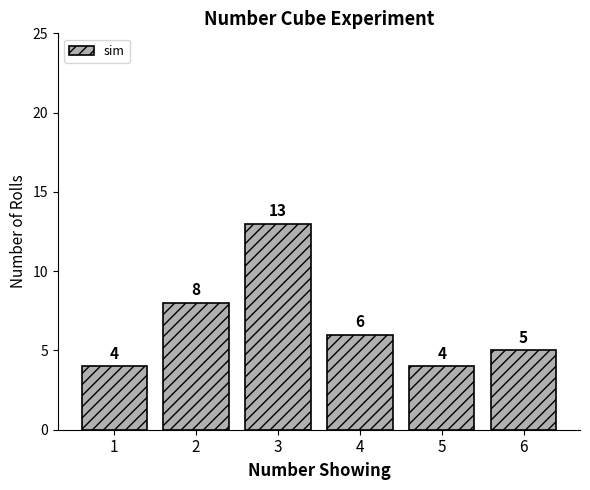

Reading right to left, extract all data points from this chart.

5	4	6	13	8	4